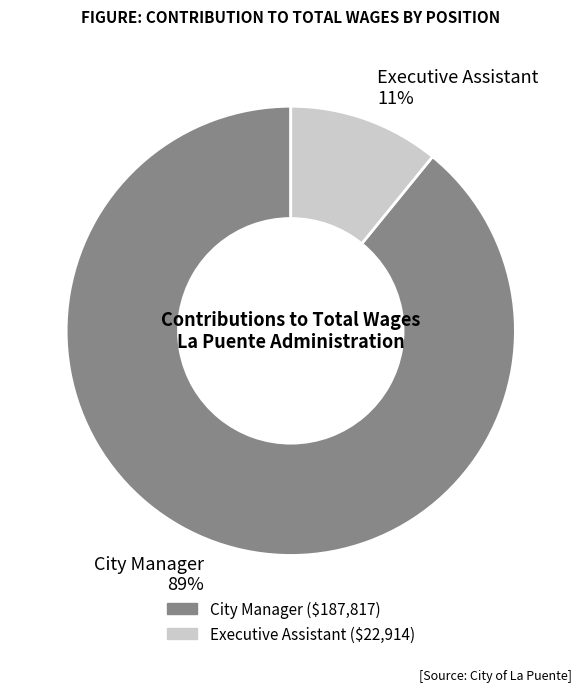

The Executive Assistant slice represents 1% of the pie. True or false?

False